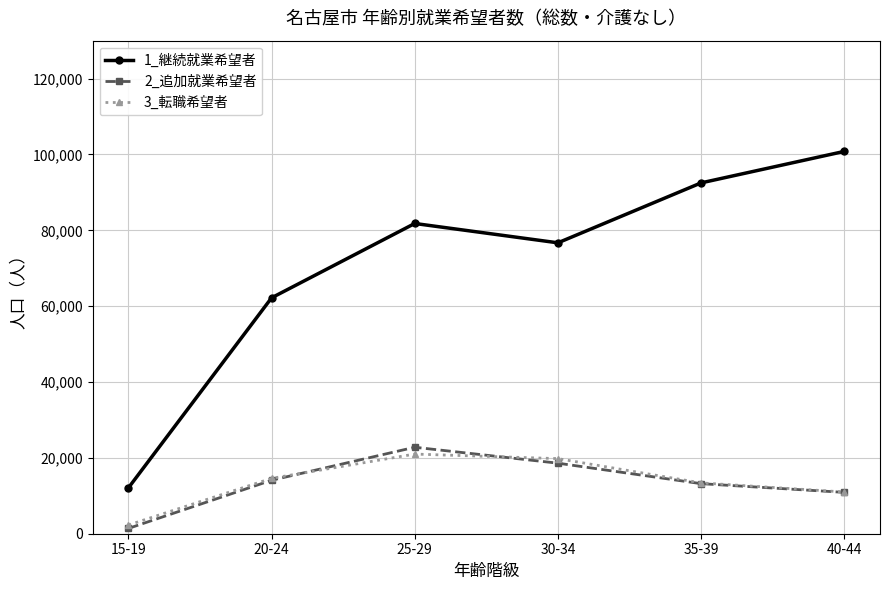

What is the highest value of the 2_追加就業希望者 series?

22800